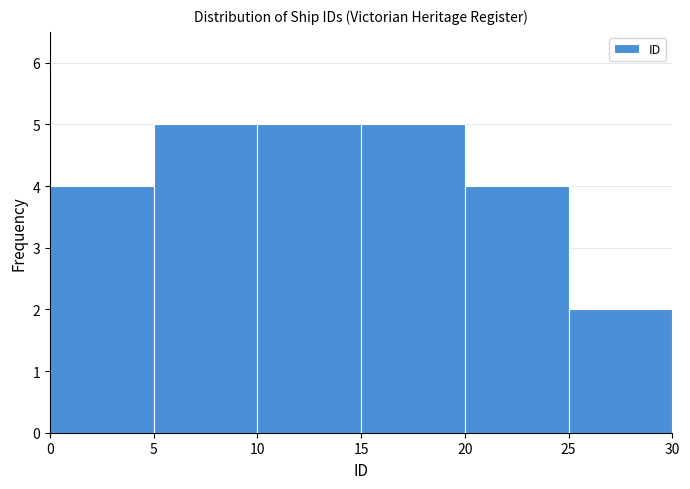

Reading left to right, transcribe this chart: for each bar, give the range it covers on the x-axis and its height. The values are not printed on the chart, so give them approximately, as read against the axis.

0 to 5: 4
5 to 10: 5
10 to 15: 5
15 to 20: 5
20 to 25: 4
25 to 30: 2